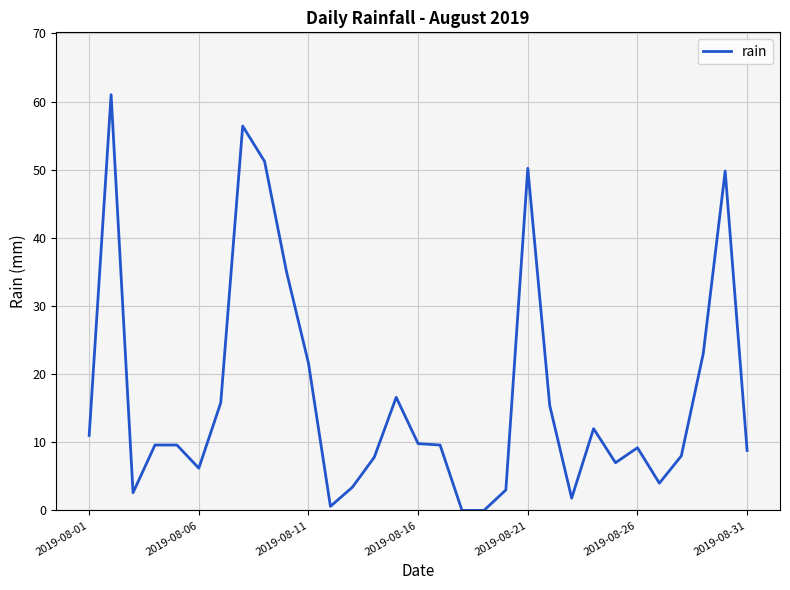

What is the greatest value displayed?

61.0